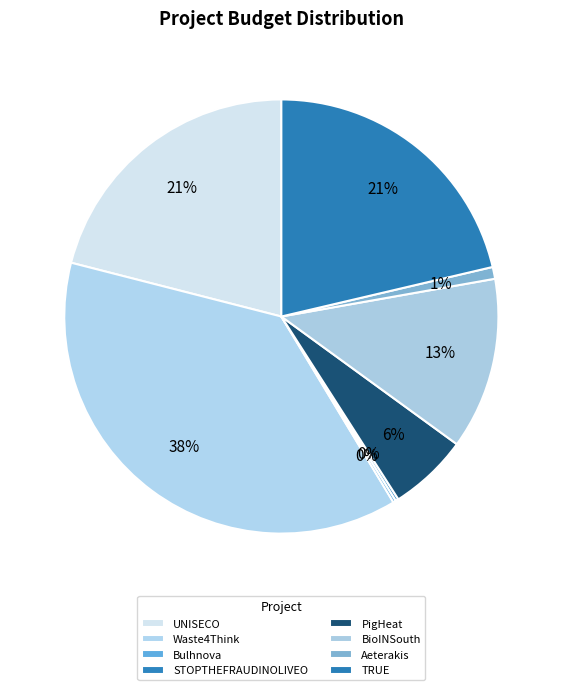

Is it true that Aeterakis is 1% of the pie?

True